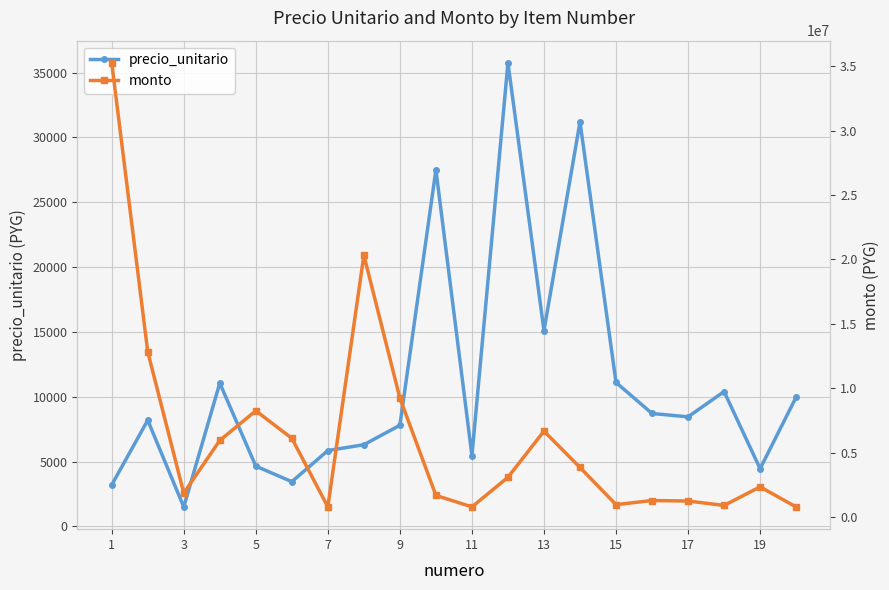

How many values in the monto series exceed 3110250?

9